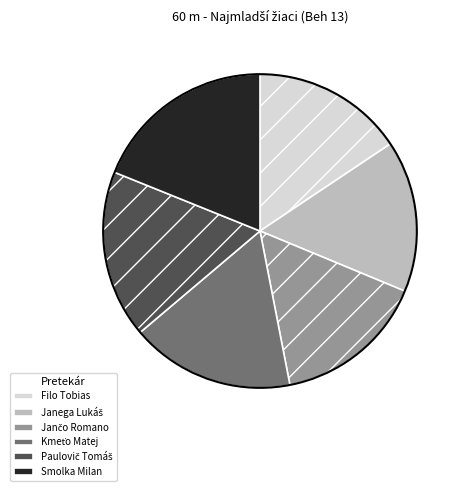

What is the largest slice in the pie chart?

Smolka Milan